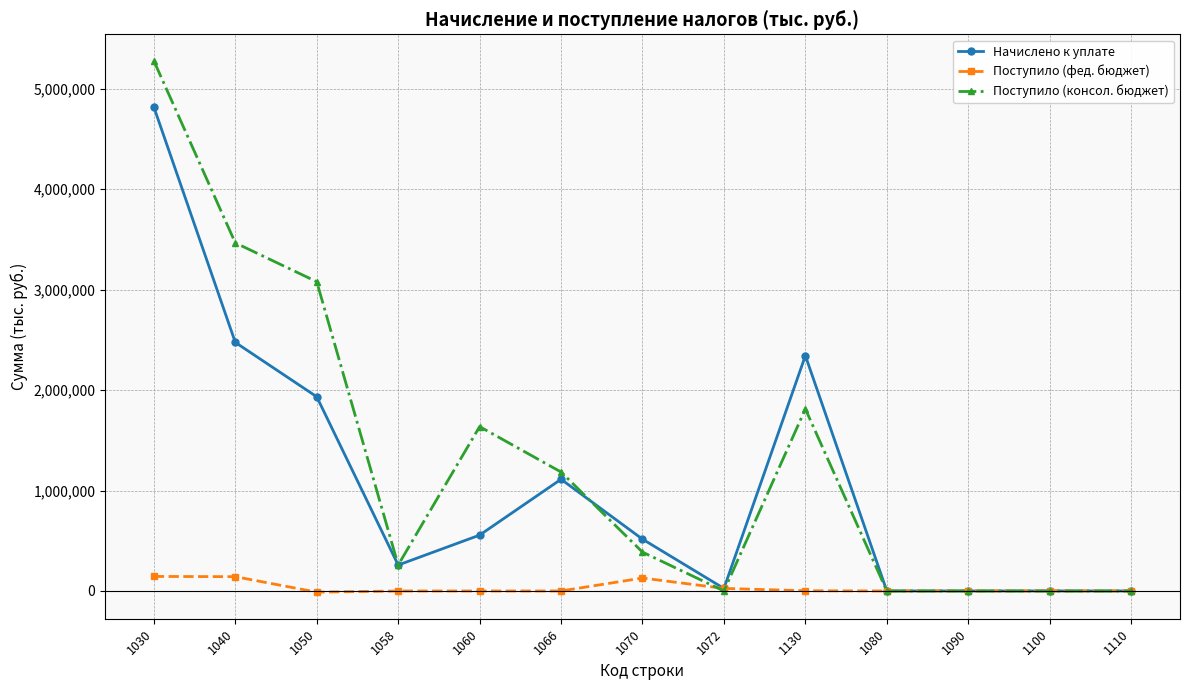

The value of Поступило (фед. бюджет) at 1070 is 128927. True or false?

True